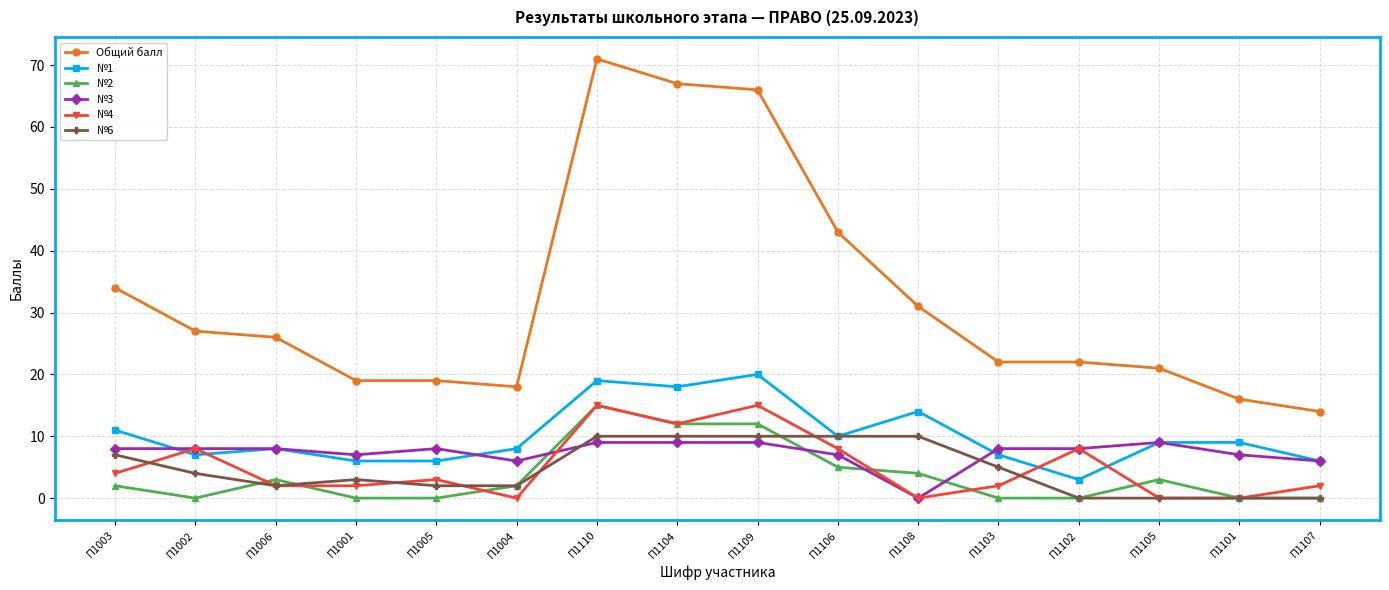

Which series ends up on top after the final intersection of №3 and №6?

№3